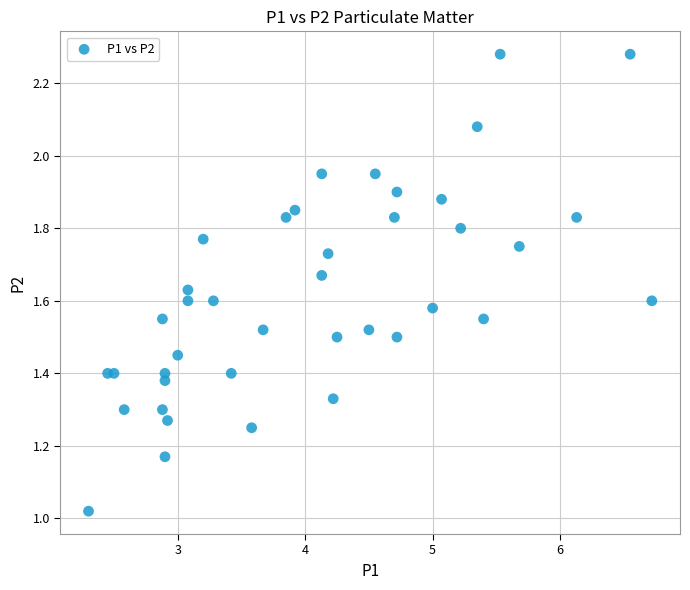

What is the range of X values (max minus min)?

4.4